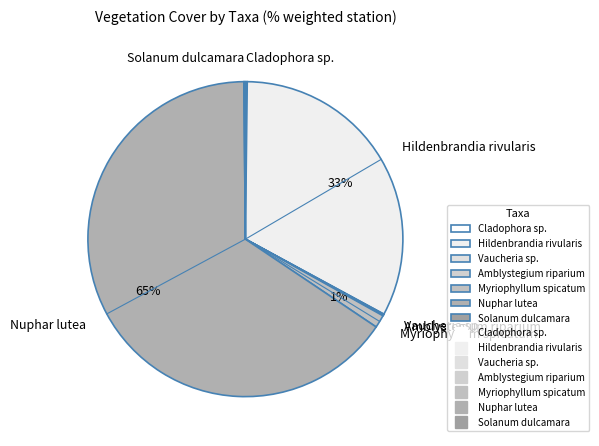

What is the majority slice?

Nuphar lutea